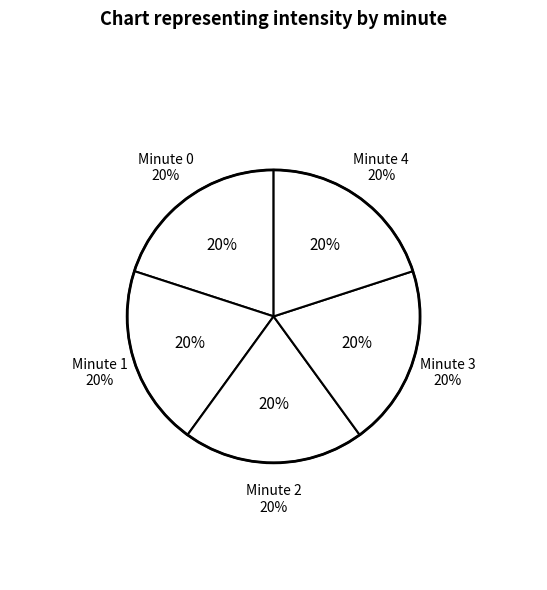

The 52 slice represents 1% of the pie. True or false?

False